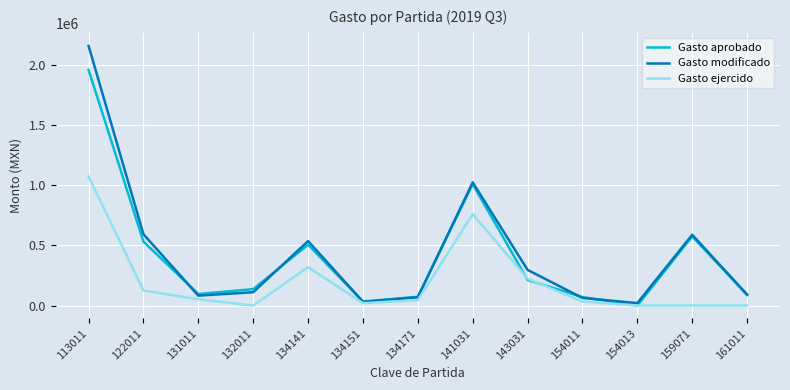

Which series changed the most between 132011 and 134141?

Gasto modificado